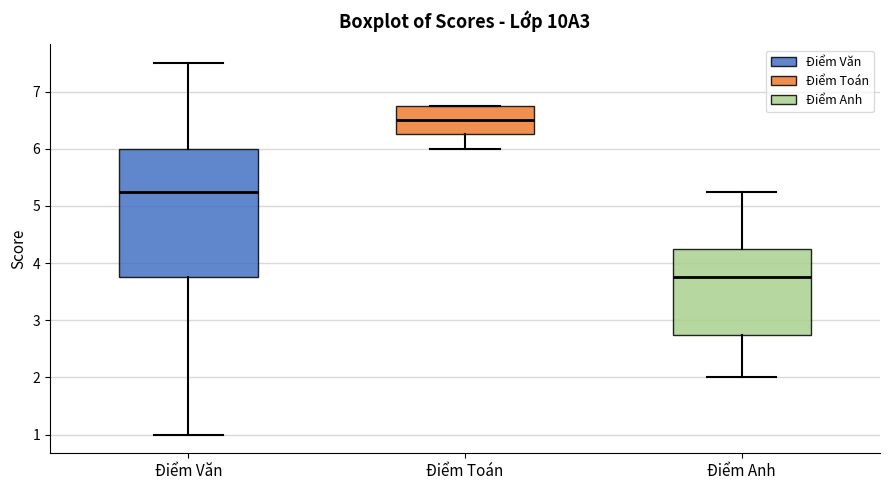

Reading left to right, transcribe this box plot: for each box, give where its median line is, the range the box spans, and where its two whiskers end, as read against the y-axis. The values are not printed on the chart, so give them approximately, as read against the axis.

Điểm Văn: median 5.3, box 3.8 to 6.0, whiskers 1.0 to 7.5
Điểm Toán: median 6.5, box 6.3 to 6.8, whiskers 6.0 to 6.8
Điểm Anh: median 3.8, box 2.8 to 4.3, whiskers 2.0 to 5.3